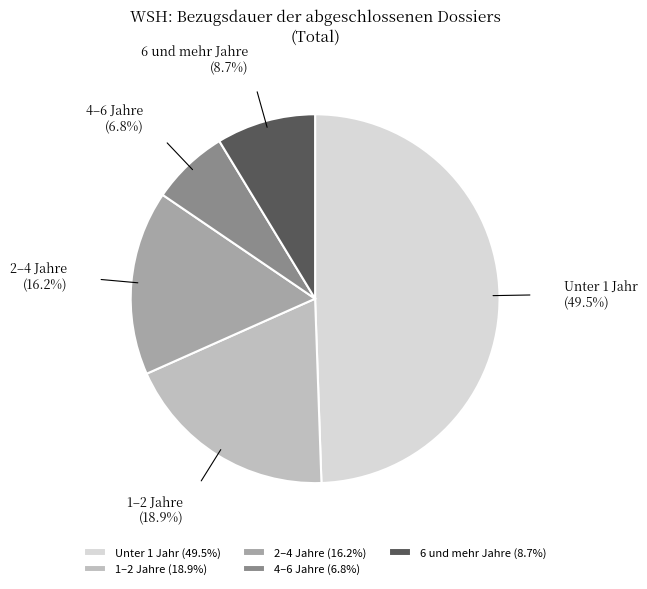

To the nearest percent, what is the difference between the largest and smallest slice percentages?

43%